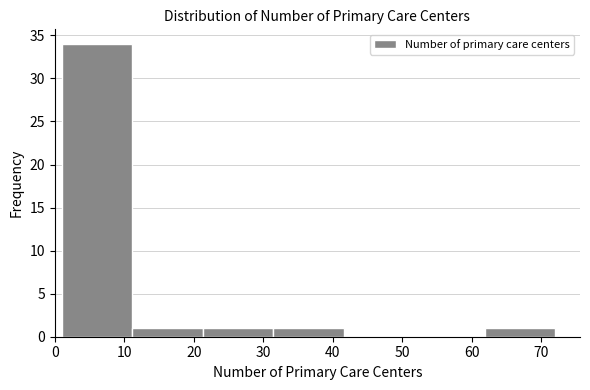

Over which range of the x-axis is the bar tallest?

1 to 11